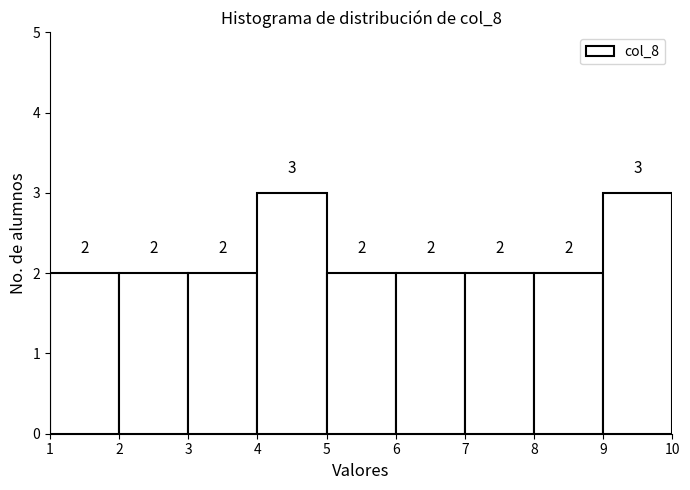

Reading left to right, transcribe this chart: for each bar, give the range it covers on the x-axis and its height.

1 to 2: 2
2 to 3: 2
3 to 4: 2
4 to 5: 3
5 to 6: 2
6 to 7: 2
7 to 8: 2
8 to 9: 2
9 to 10: 3